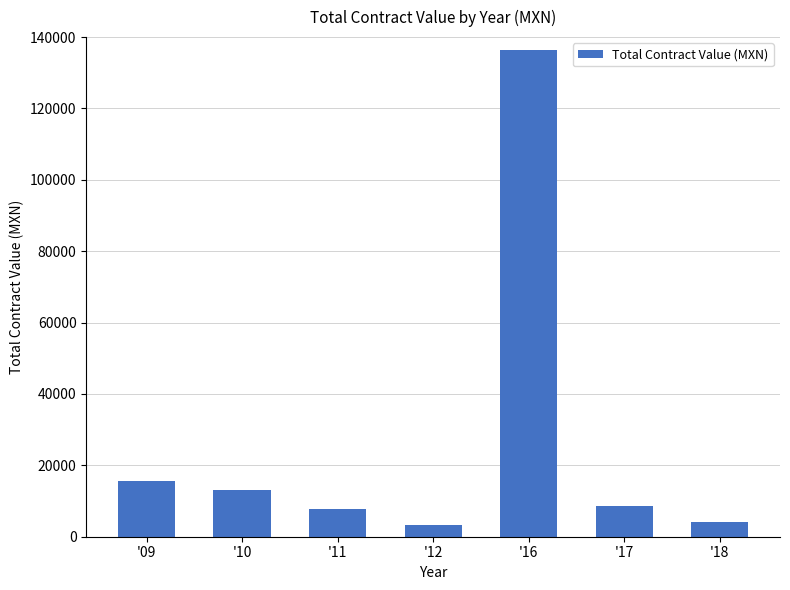

What is the value of the 4th bar from the left?

3294.4